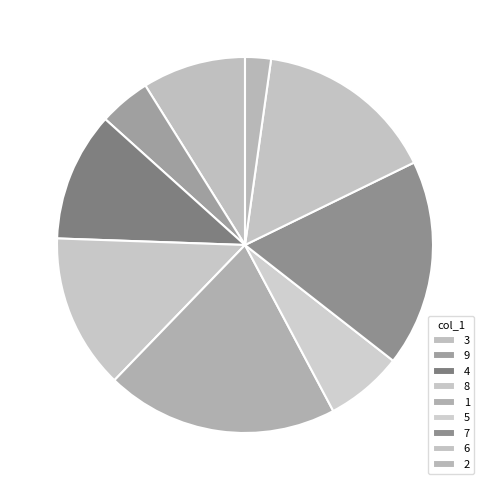

True or false: 5 accounts for 7% of the total.

True